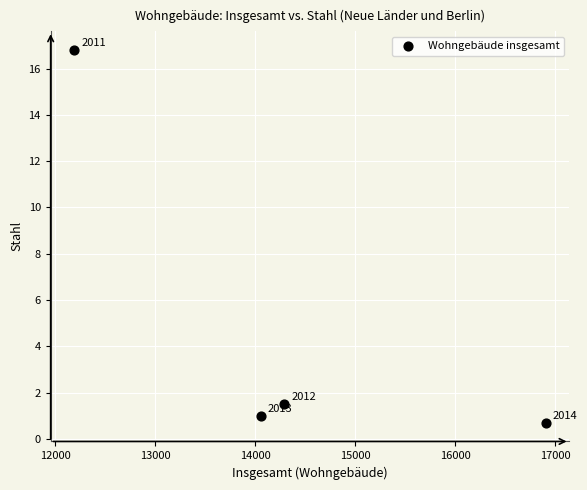

What is the average Y value?

5.0